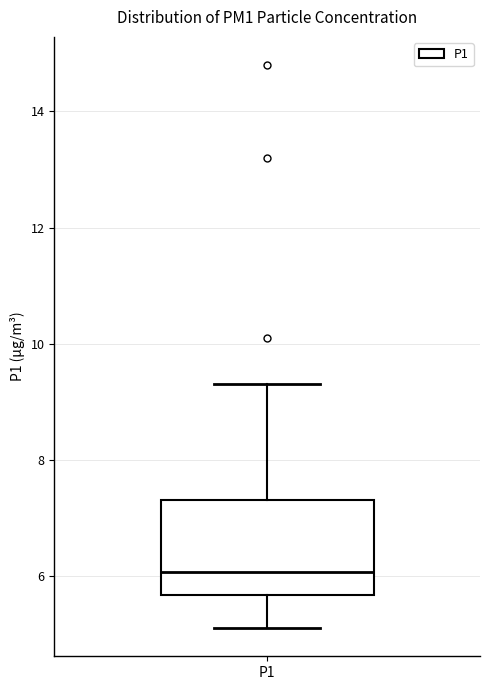

Read this box plot against the y-axis: the position of the median line, the range covered by the box, and the ends of both whiskers. The values are not printed on the chart, so give them approximately, as read against the axis.

median 6.0, box 5.6 to 7.4, whiskers 5.2 to 9.4